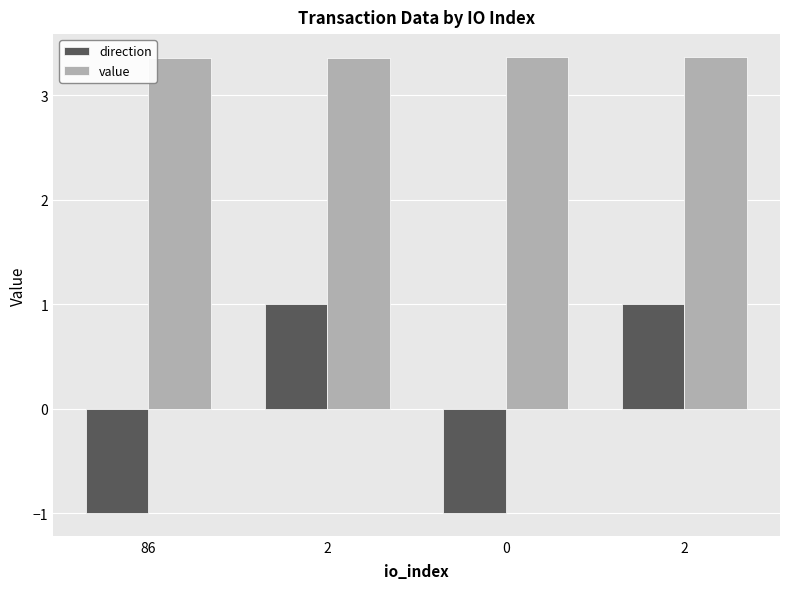

What is the total value across all series at 2?

4.4